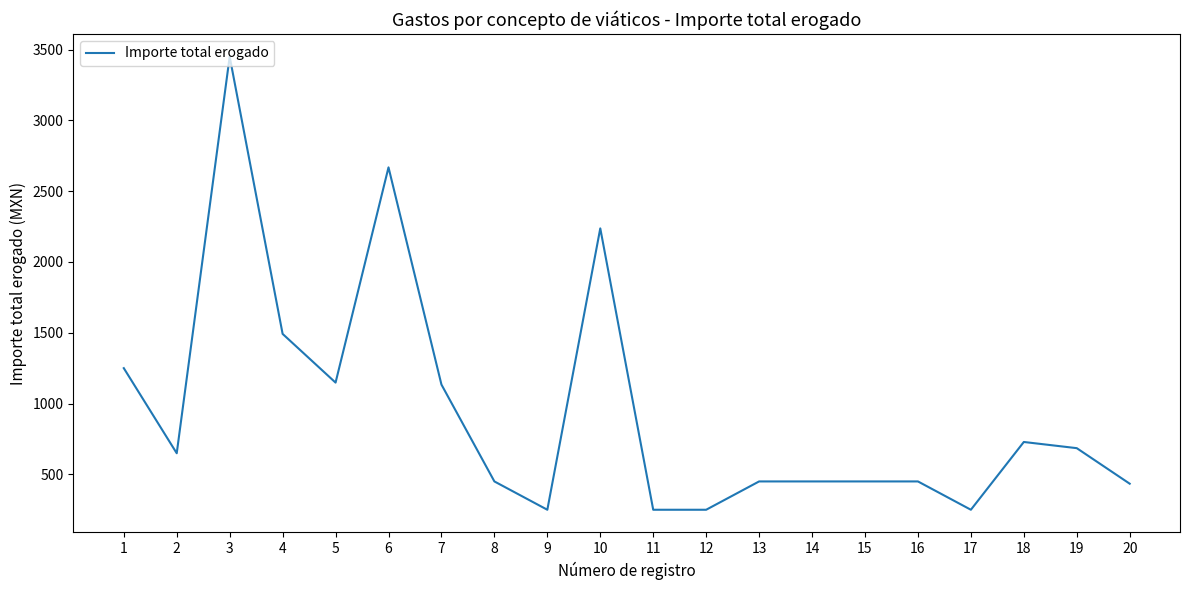

Does the chart display data point markers on the line(s)?

No